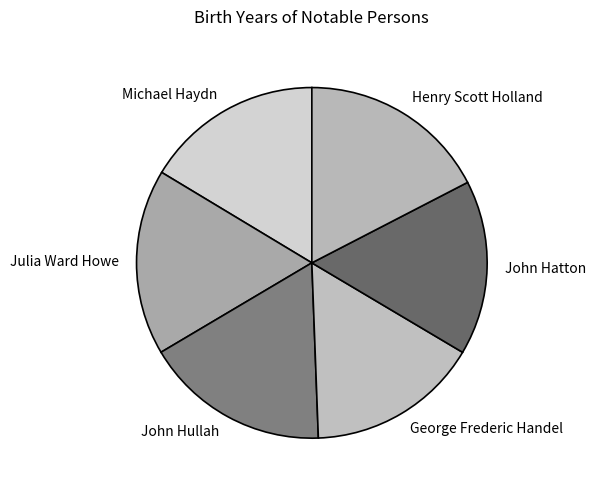

Approximately how many times larger is the value at John Hullah compared to Michael Haydn?

1.0